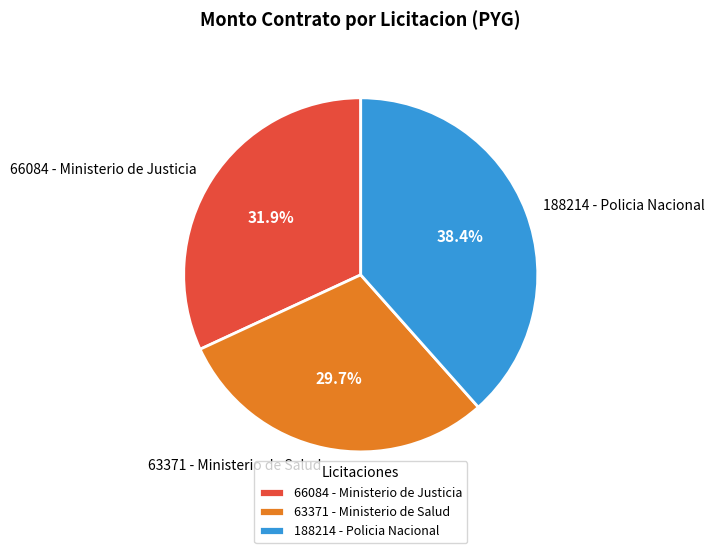

To the nearest percent, what percentage of the pie is 66084 - Ministerio de Justicia?

32%